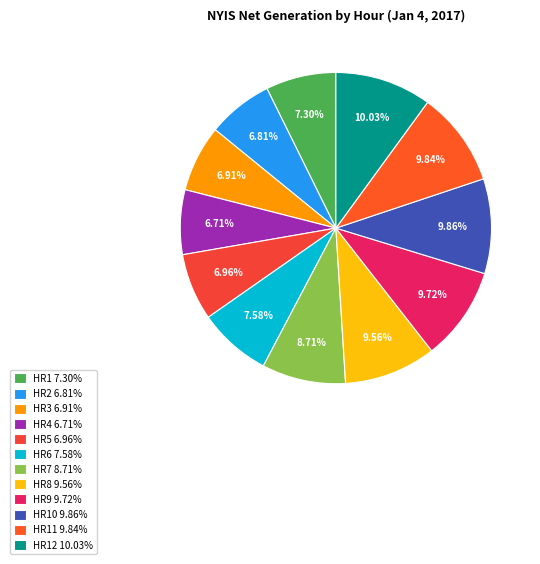

How many slices are in this pie chart?

12